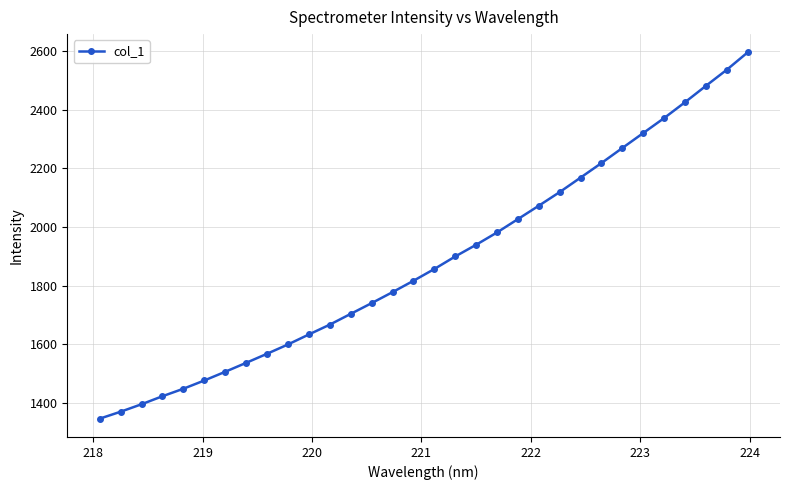

What is the maximum value shown in the chart?

2594.9